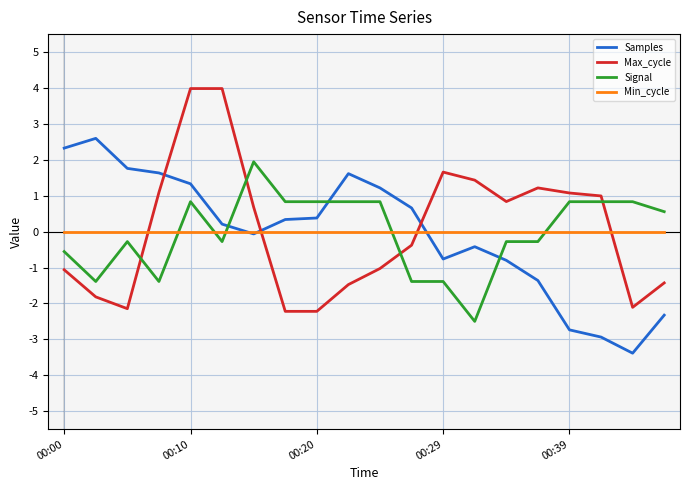

Which series ends up on top after the final intersection of Samples and Max_cycle?

Max_cycle